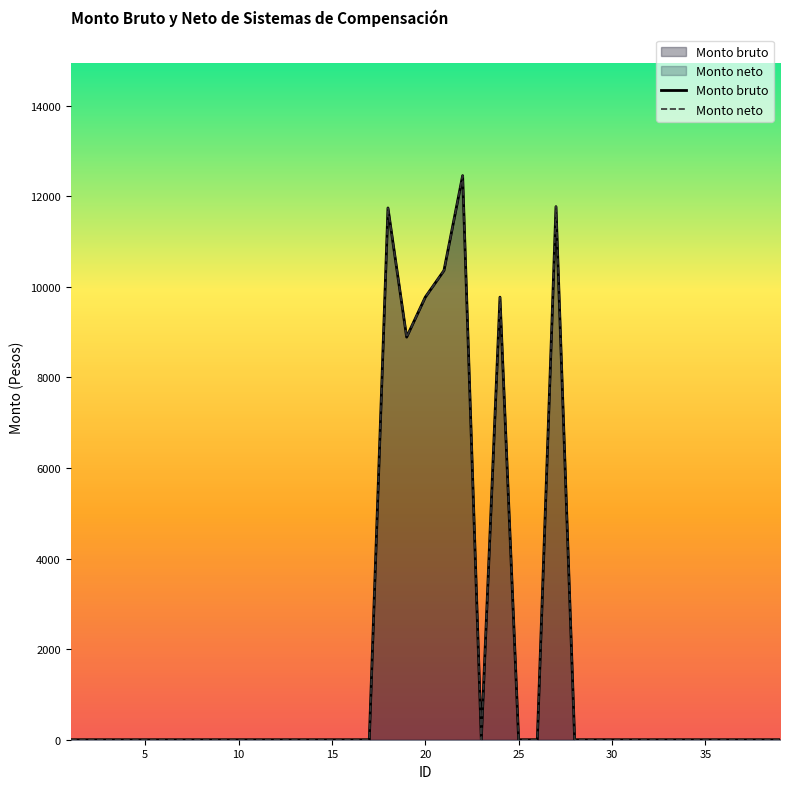

What are all the series names shown in the legend?

Monto bruto, Monto neto